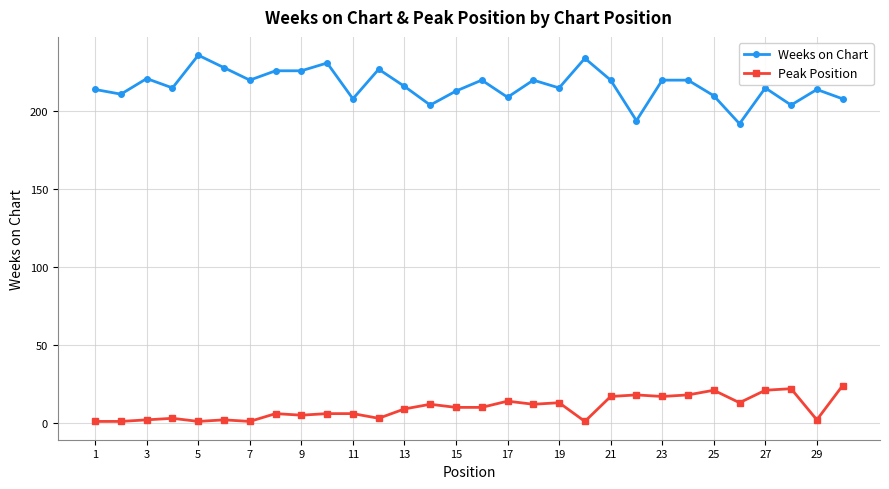

Which series has the largest total across all categories?

Weeks on Chart